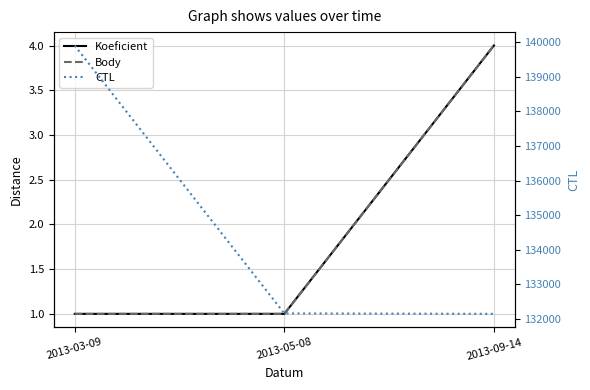

Reading left to right, transcribe all the data shown in this chart.

Koeficient: 2013-03-09=1	2013-05-08=1	2013-09-14=4
Body: 2013-03-09=1	2013-05-08=1	2013-09-14=4
CTL: 2013-03-09=139903	2013-05-08=132157	2013-09-14=132144